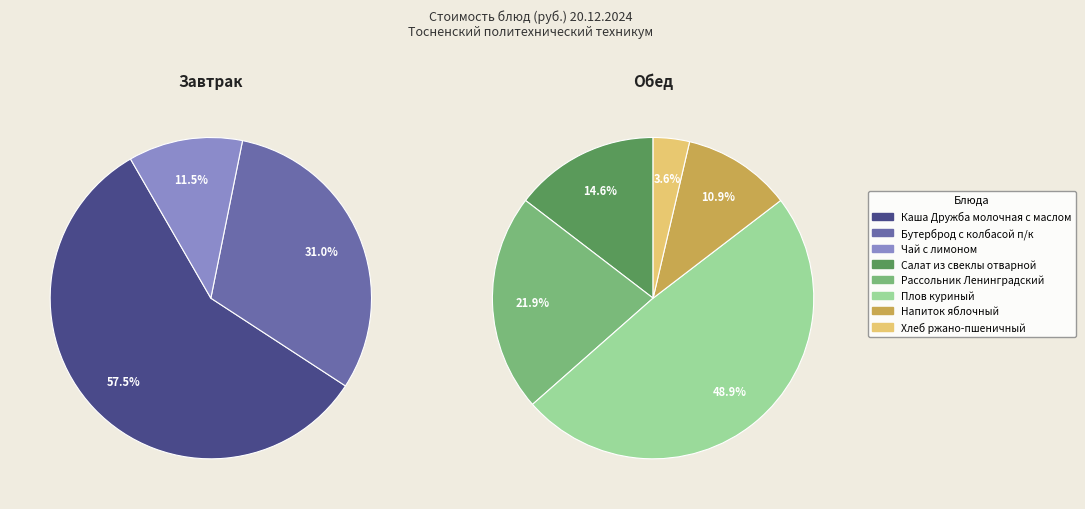

What is the largest slice in the pie chart?

Плов куриный